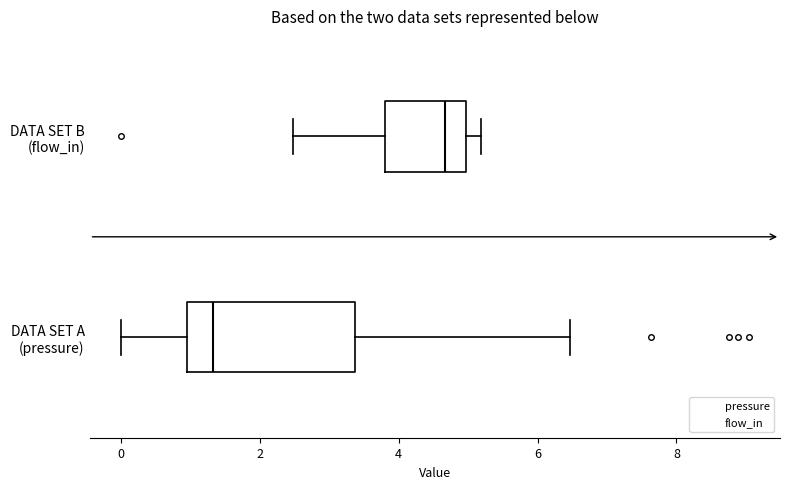

Which box is the widest, from its left edge to its right edge?

DATA SET A (pressure)